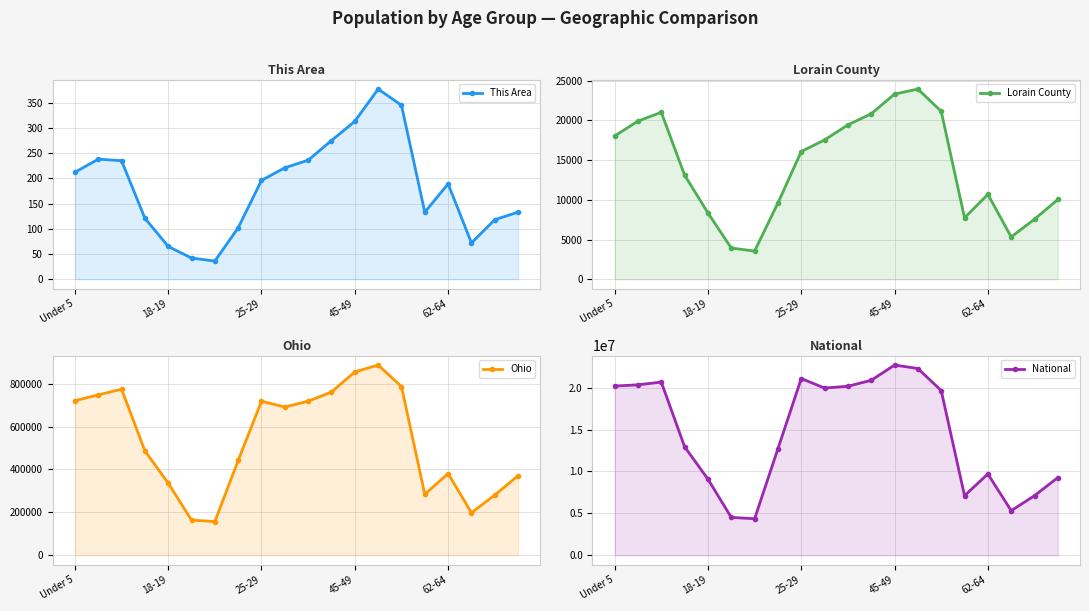

What is the difference between the maximum and minimum values in the National series?

18354297